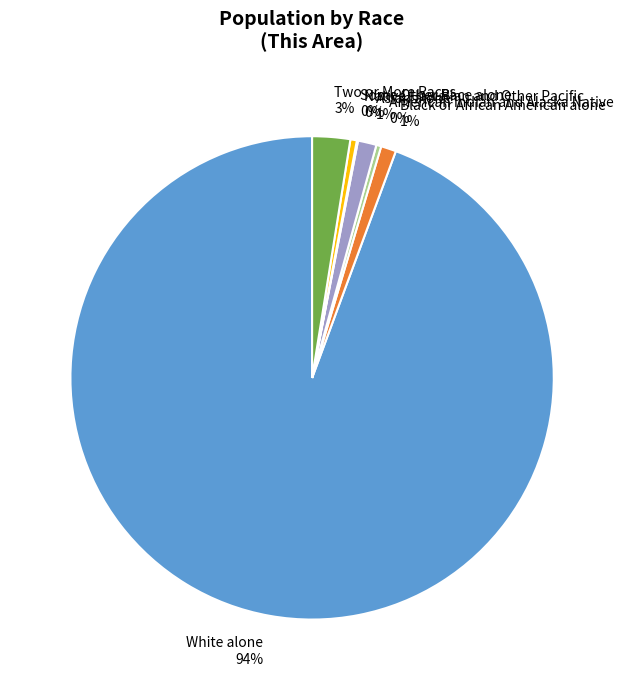

Which has a higher value, Asian alone or Some Other Race alone?

Asian alone